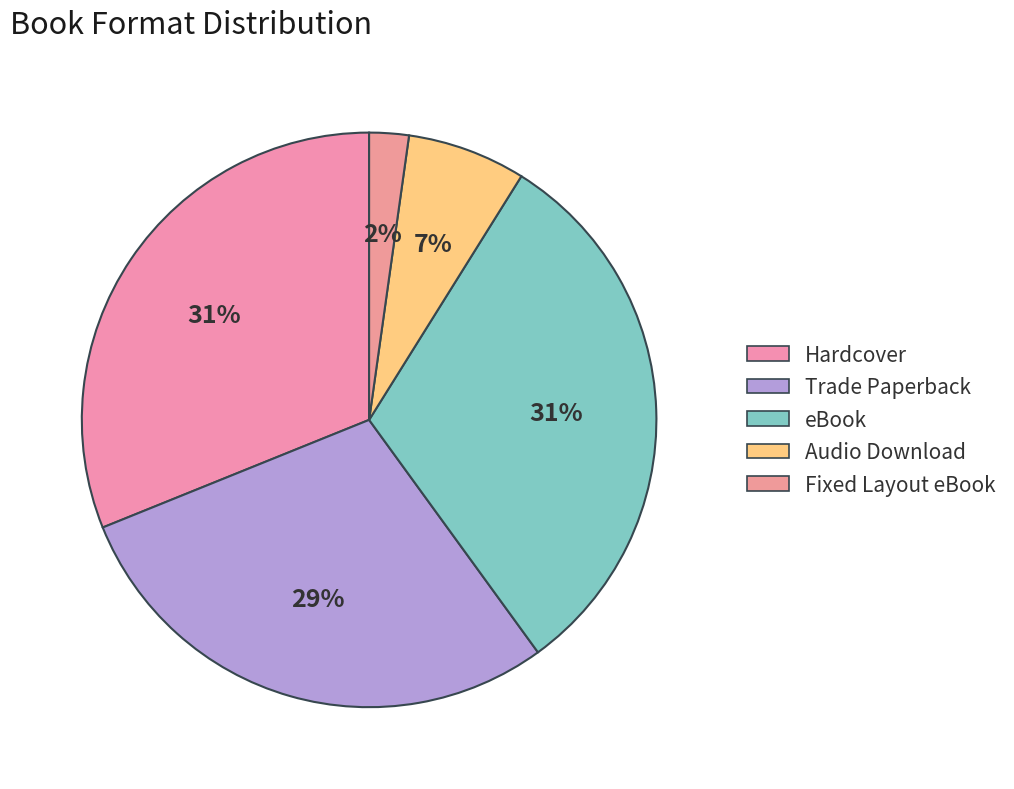

Combined, do Hardcover and eBook account for over 50%?

Yes